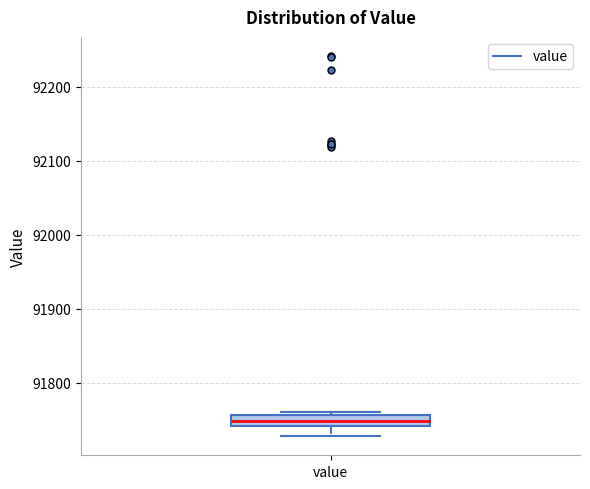

Where is the upper edge of the box for value on the y-axis? The values are not printed on the chart, so give them approximately, as read against the axis.

91760